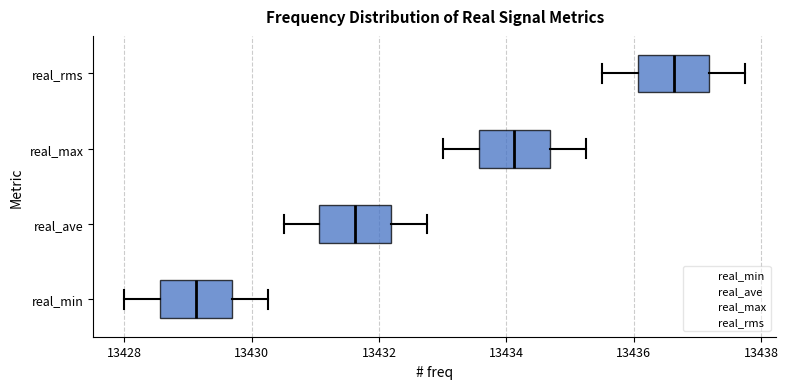

Where does the right whisker of the box for real_max end on the x-axis? The values are not printed on the chart, so give them approximately, as read against the axis.

13435.2